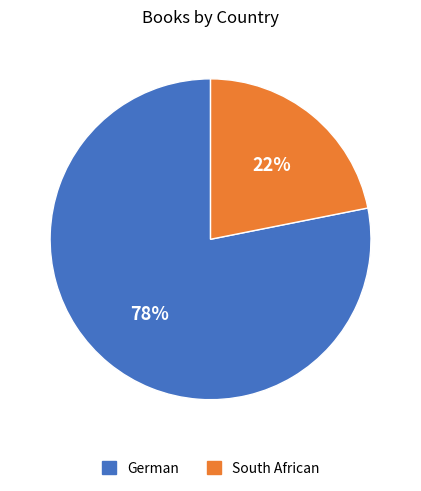

Do German and South African together represent more than half of the pie?

Yes